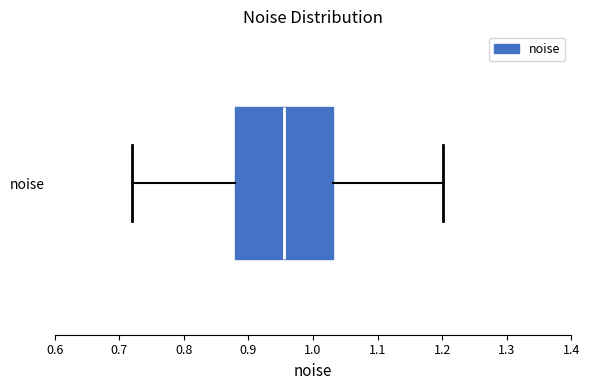

Where is the left edge of the box for noise on the x-axis? The values are not printed on the chart, so give them approximately, as read against the axis.

0.88